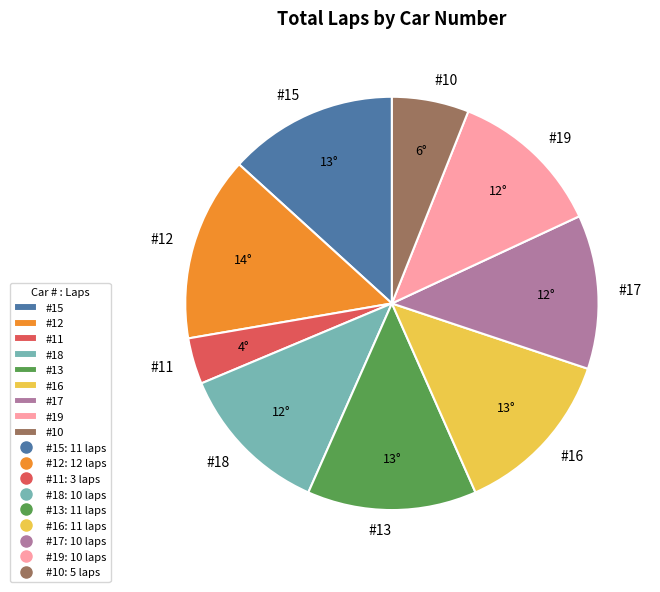

Is #13 the majority of the pie?

No